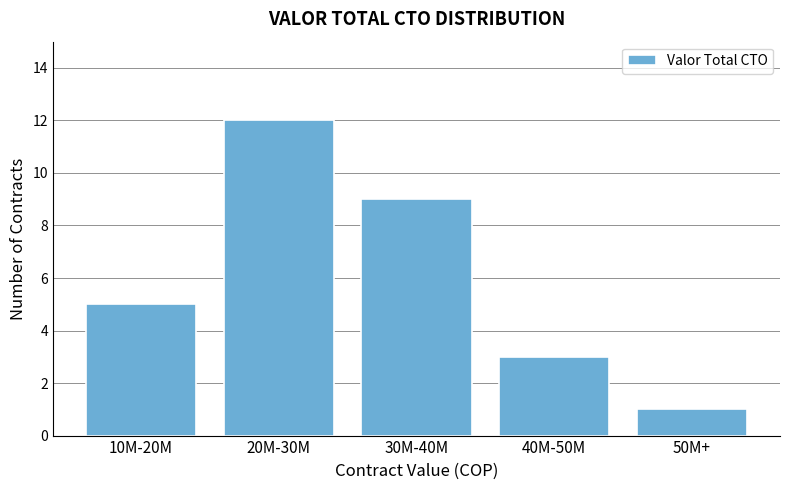

Reading left to right, what are all the values shown in this chart?

10M-20M=5	20M-30M=12	30M-40M=9	40M-50M=3	50M+=1